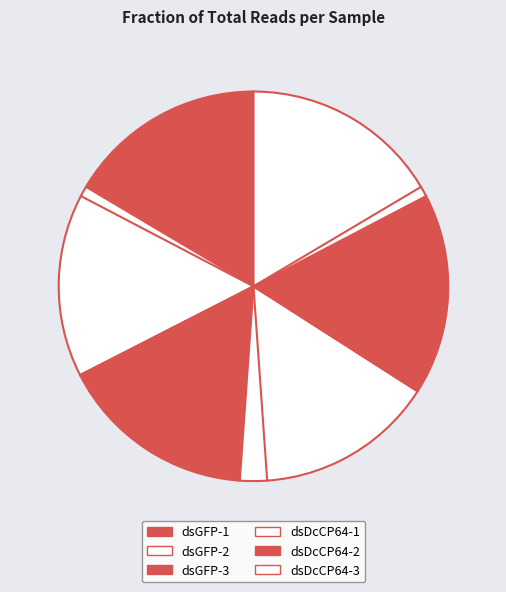

The dsDcCP64-3 slice represents 6% of the pie. True or false?

False